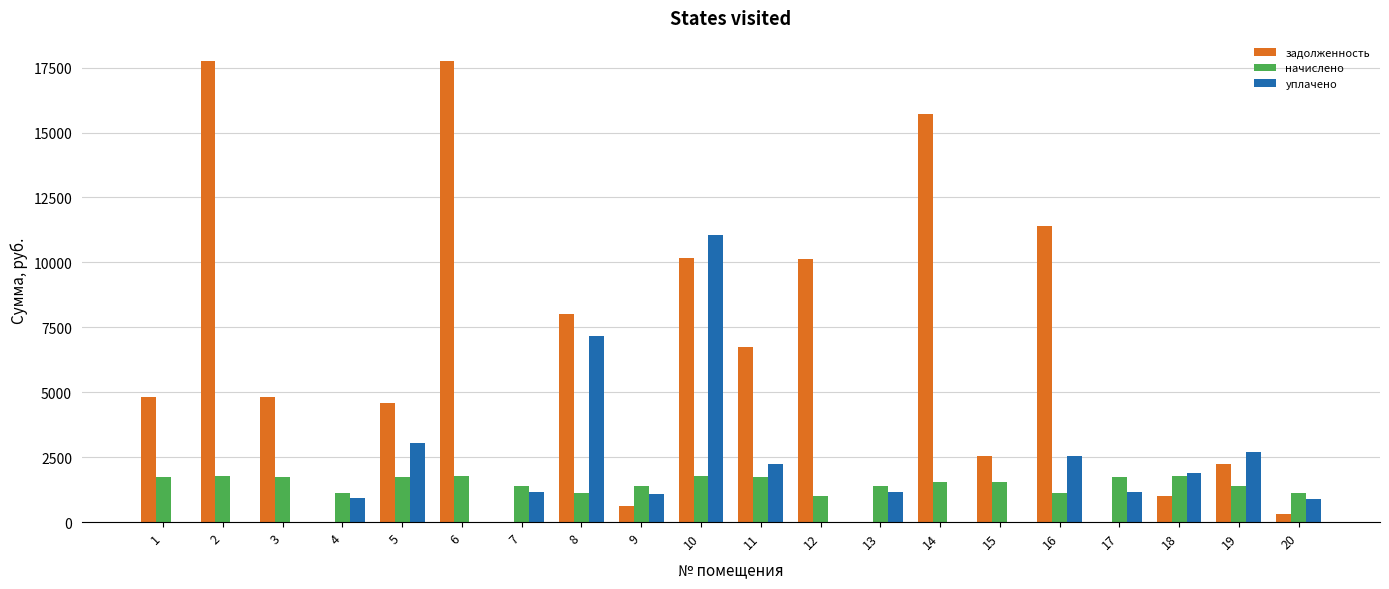

Between 3 and 16, which series saw the biggest shift?

задолженность